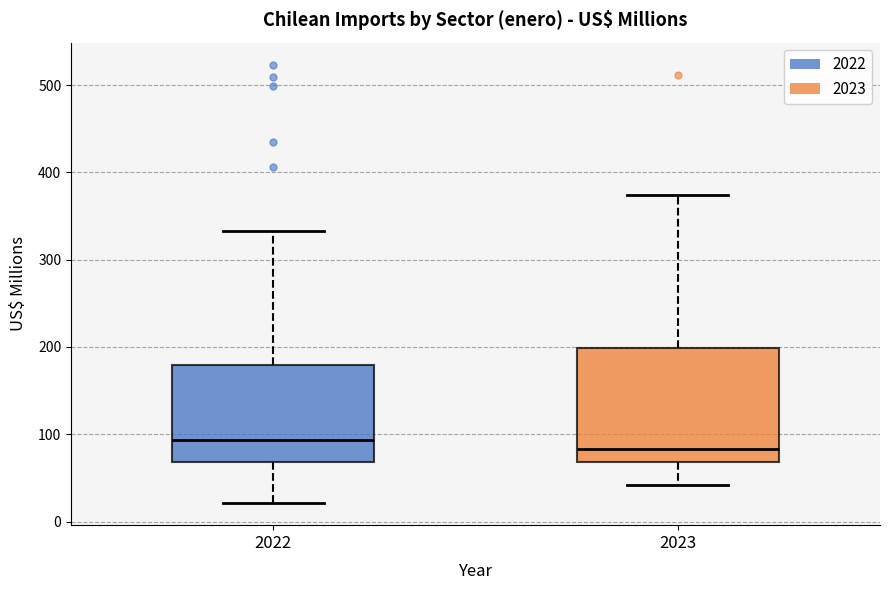

Reading left to right, transcribe this box plot: for each box, give where its median line is, the range the box spans, and where its two whiskers end, as read against the y-axis. The values are not printed on the chart, so give them approximately, as read against the axis.

2022: median 90, box 70 to 180, whiskers 20 to 330
2023: median 80, box 70 to 200, whiskers 40 to 370